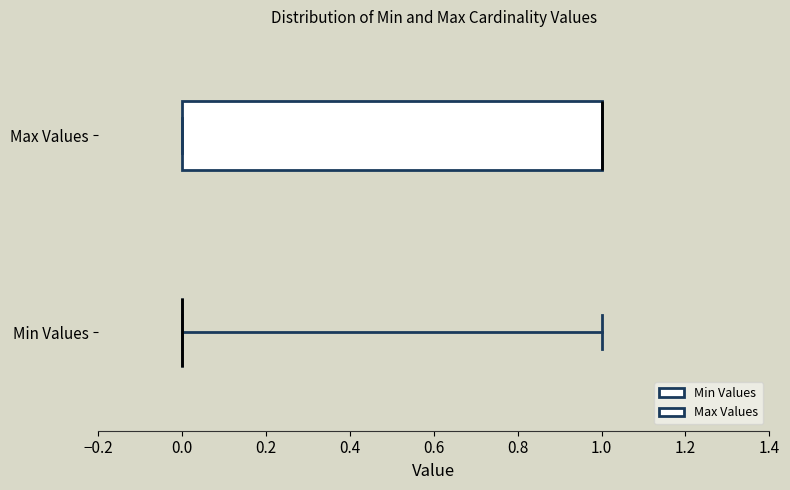

Reading bottom to top, read every box against the x-axis: the position of its median line, the range the box covers, and the ends of its whiskers. The values are not printed on the chart, so give them approximately, as read against the axis.

Min Values: box collapsed to a line at 0, whiskers 0 to 1
Max Values: median 1 (drawn on the box's right edge), box 0 to 1, whiskers 0 to 1